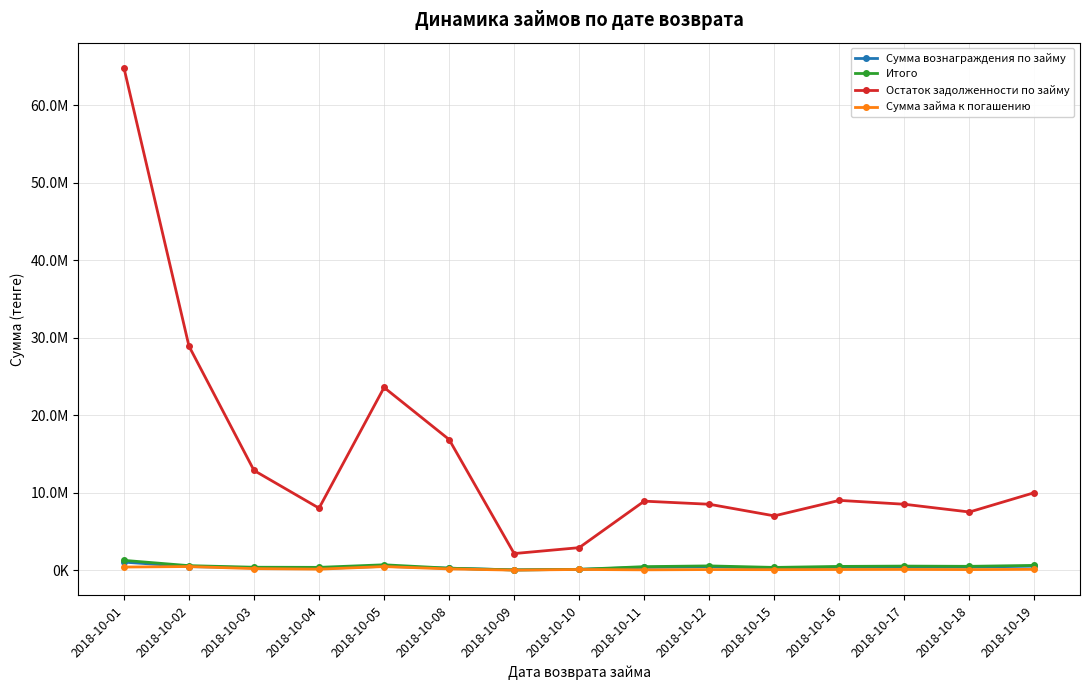

How many distinct data groups are displayed?

4